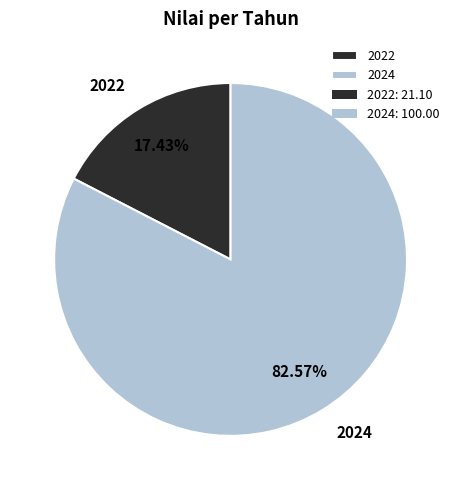

What is the total percentage of 2024 and 2022?

100.0%